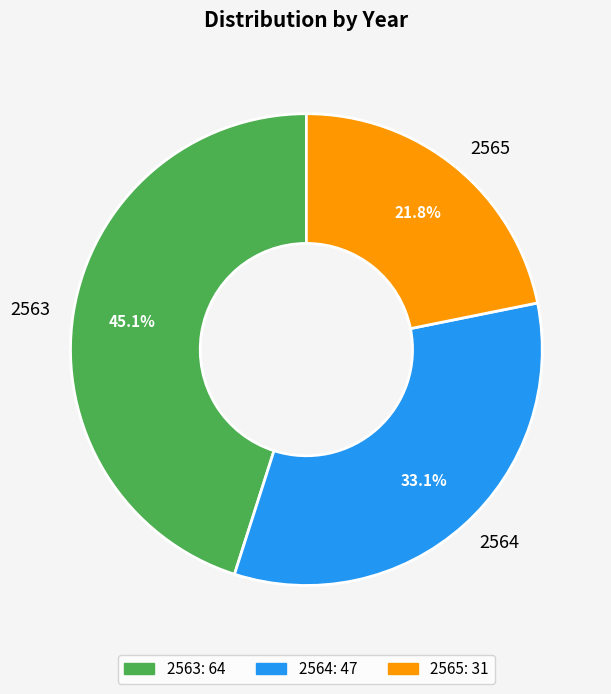

Between 2563 and 2565, which is larger?

2563